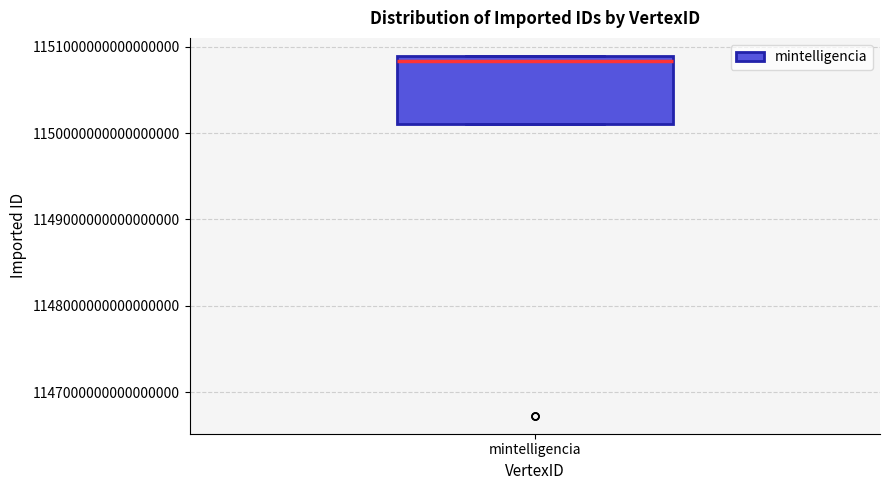

Transcribe this box plot: give where the median line is, the range the box spans, and where the two whiskers end, as read against the y-axis. The values are not printed on the chart, so give them approximately, as read against the axis.

median 1150800000000000000, box 1150100000000000000 to 1150900000000000000, whiskers 1150100000000000000 to 1150900000000000000